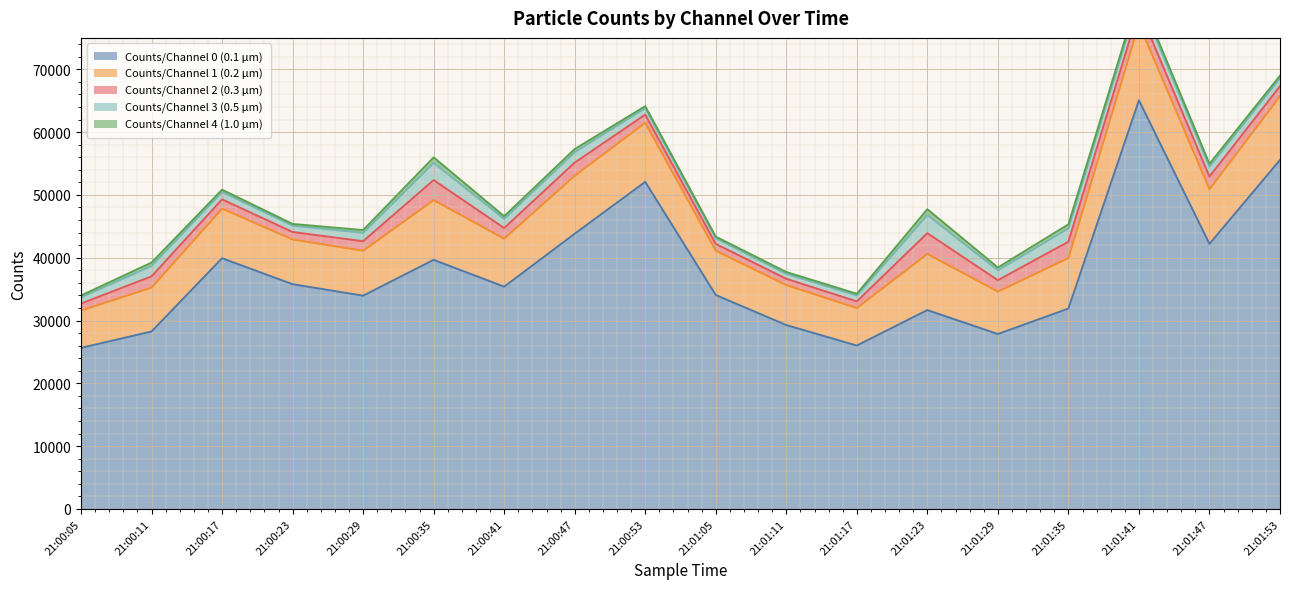

List the labels in order of Counts/Channel 0 (0.1 µm) value, smallest first.

21:00:05, 21:01:17, 21:01:29, 21:00:11, 21:01:11, 21:01:23, 21:01:35, 21:00:29, 21:01:05, 21:00:41, 21:00:23, 21:00:35, 21:00:17, 21:01:47, 21:00:47, 21:00:53, 21:01:53, 21:01:41